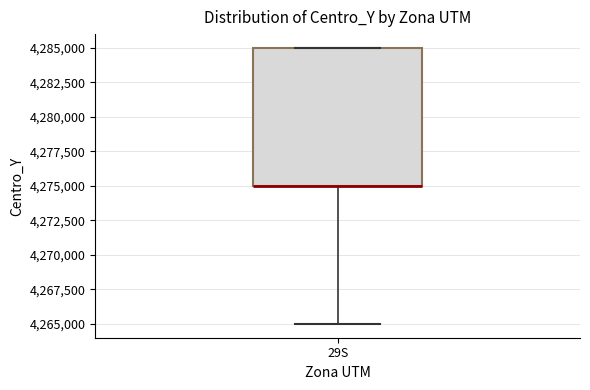

Transcribe this box plot: give where the median line is, the range the box spans, and where the two whiskers end, as read against the y-axis. The values are not printed on the chart, so give them approximately, as read against the axis.

median 4275000 (drawn on the box's lower edge), box 4275000 to 4285000, whiskers 4265000 to 4285000